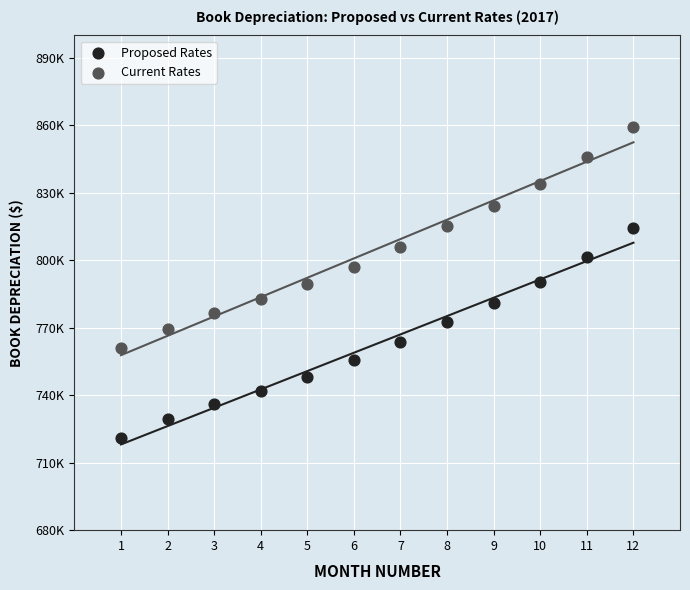

What are all the series names shown in the legend?

Proposed Rates, Current Rates